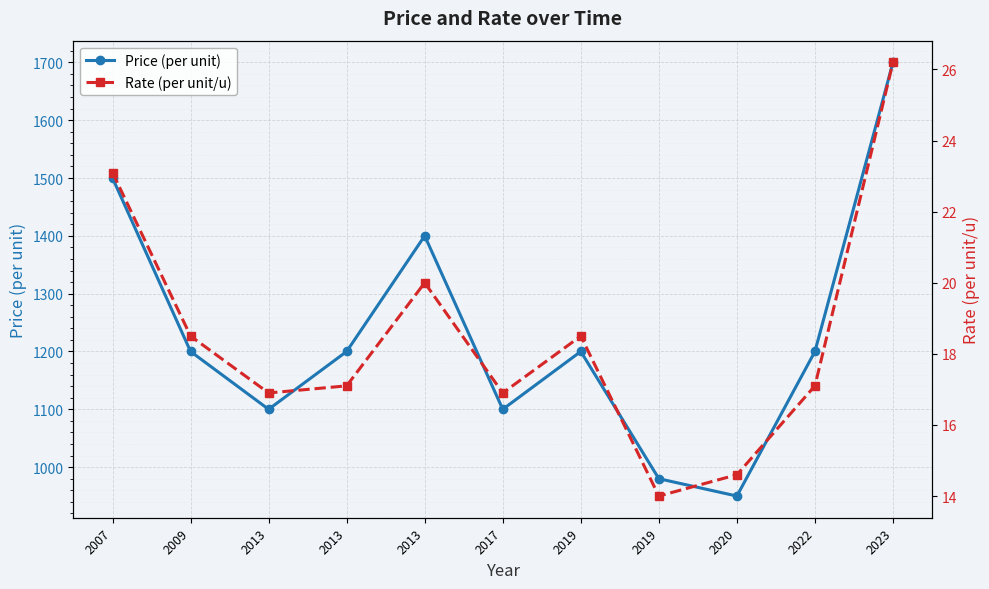

The Rate (per unit/u) series shows 16.9 at 2013. True or false?

True